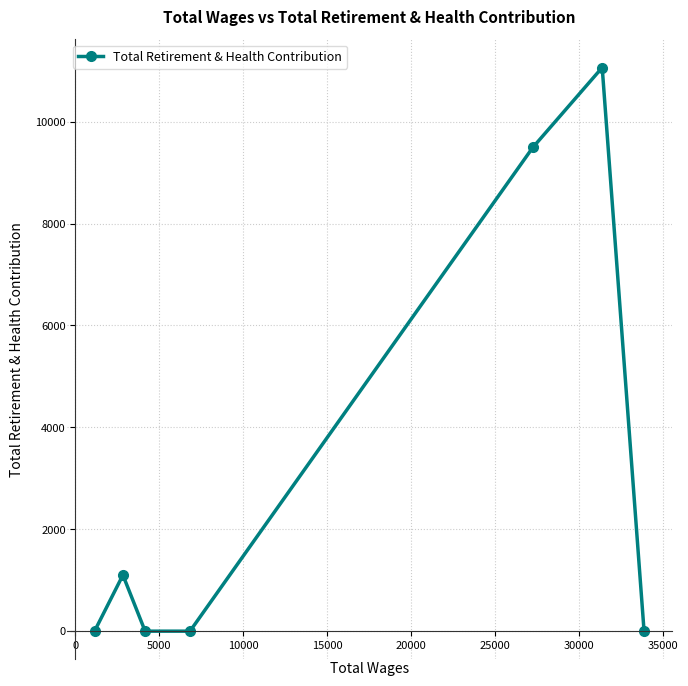

What is the difference between the maximum and minimum values?

11062